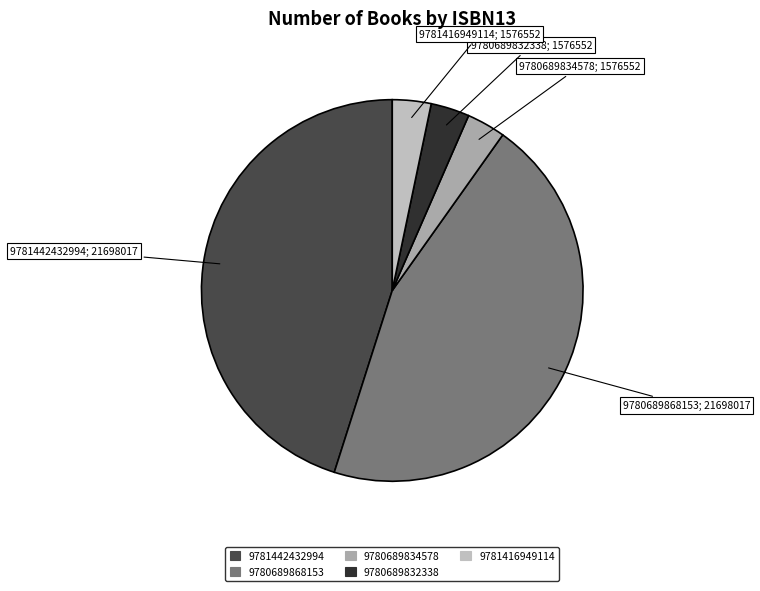

How many slices are in this pie chart?

5